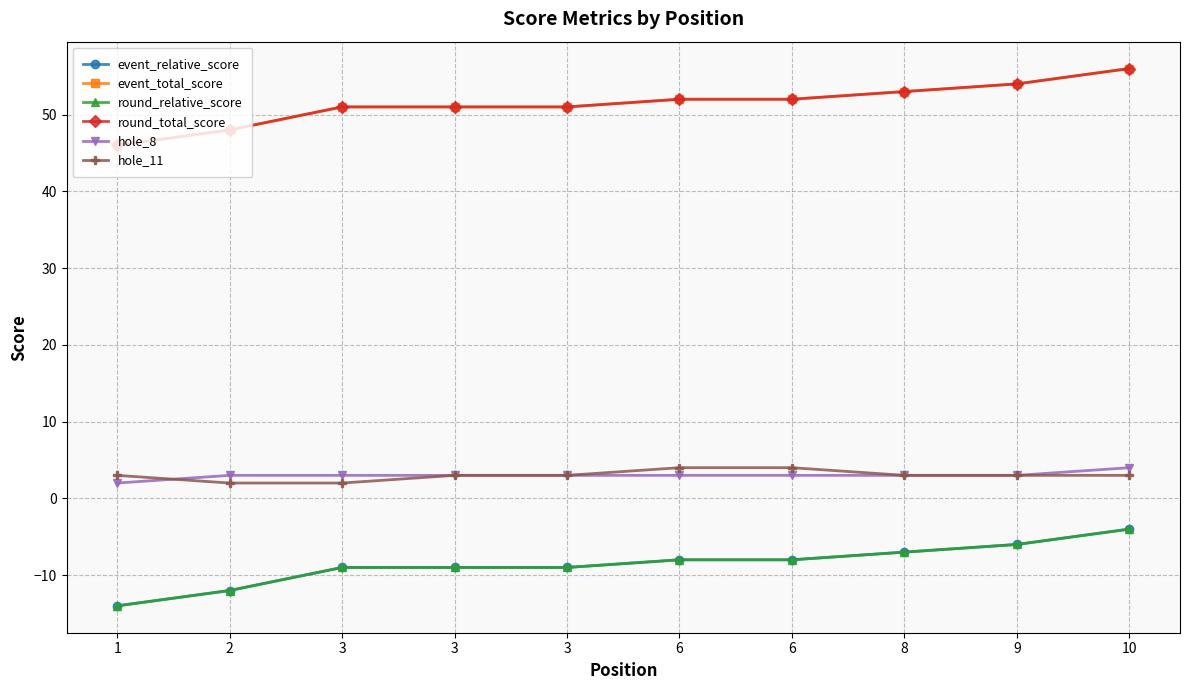

Does the chart have visible grid lines?

Yes